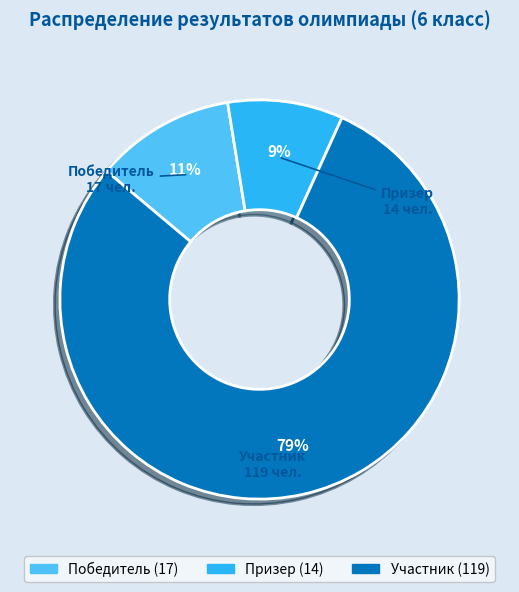

To the nearest percent, what percentage of the pie is Призер?

9%